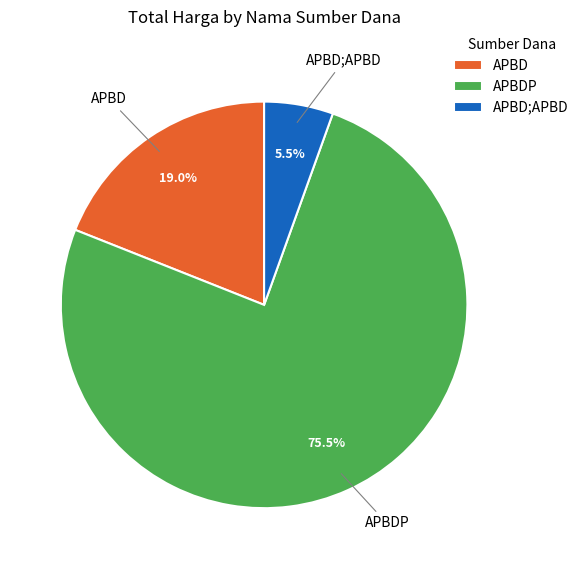

Which category has the biggest portion of the pie?

APBDP